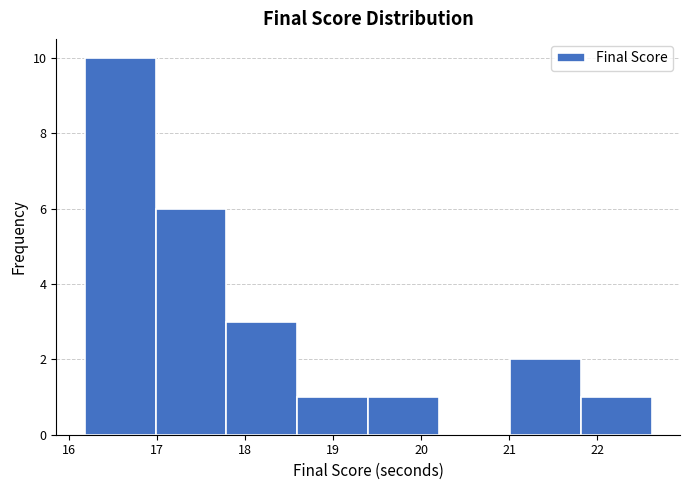

Reading left to right, transcribe this chart: for each bar, give the range it covers on the x-axis and its height. Neither the bar edges nor the heights are printed on the chart, so give them approximately, as read against the axes.

16.2 to 17.0: 10
17.0 to 17.8: 6
17.8 to 18.6: 3
18.6 to 19.4: 1
19.4 to 20.2: 1
20.2 to 21.0: 0
21.0 to 21.8: 2
21.8 to 22.6: 1